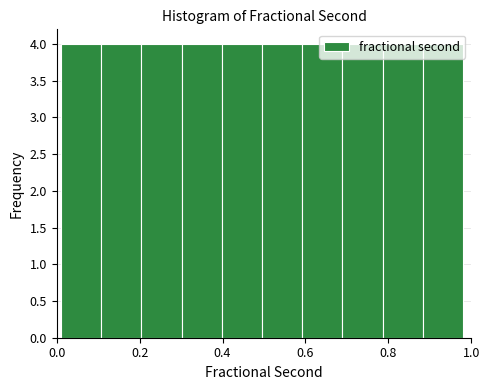

Reading left to right, list every bar in this chart as the range it spans on the x-axis followed by its height. Neither the bar edges nor the heights are printed on the chart, so give them approximately, as read against the axes.

0.02 to 0.10: 4
0.10 to 0.20: 4
0.20 to 0.30: 4
0.30 to 0.40: 4
0.40 to 0.50: 4
0.50 to 0.60: 4
0.60 to 0.68: 4
0.68 to 0.78: 4
0.78 to 0.88: 4
0.88 to 0.98: 4